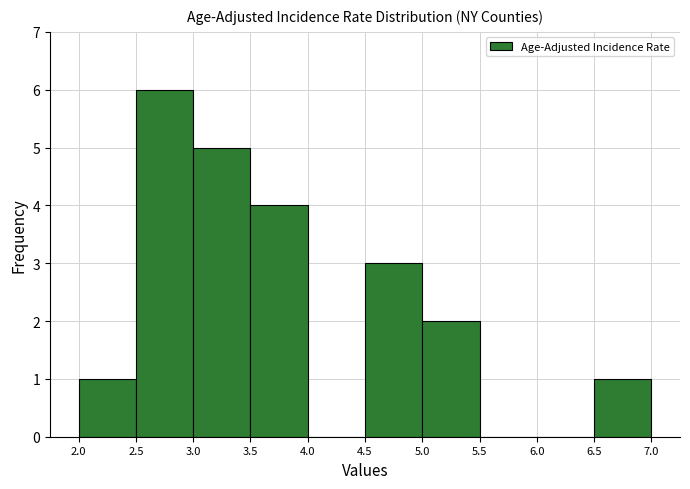

What is the height of the bar covering 3.5 to 4.0 on the x-axis? The values are not printed on the chart, so give them approximately, as read against the axis.

4